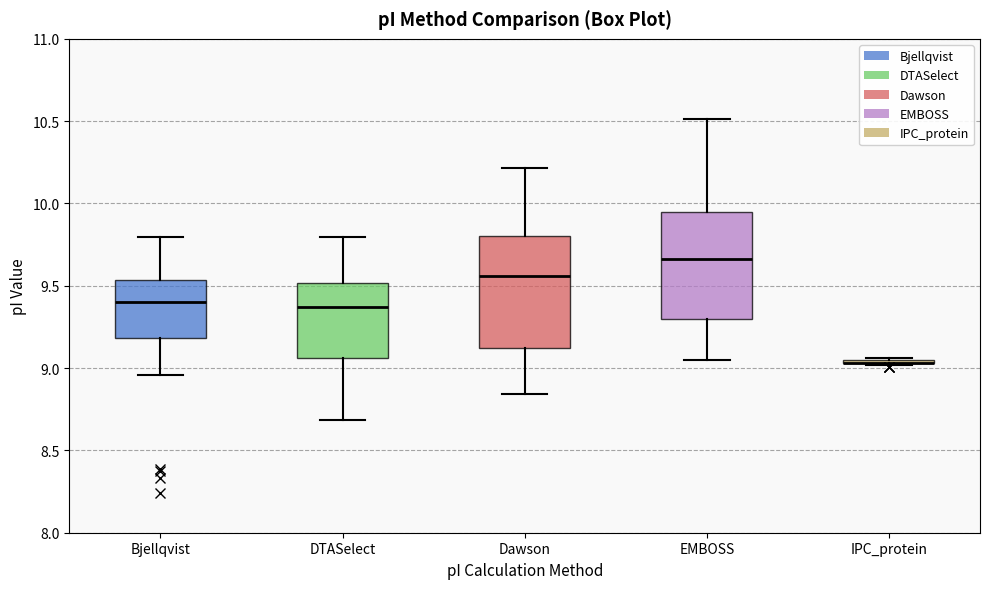

Reading left to right, transcribe this box plot: for each box, give where its median line is, the range the box spans, and where its two whiskers end, as read against the y-axis. The values are not printed on the chart, so give them approximately, as read against the axis.

Bjellqvist: median 9.40, box 9.20 to 9.55, whiskers 8.95 to 9.80
DTASelect: median 9.35, box 9.05 to 9.50, whiskers 8.70 to 9.80
Dawson: median 9.55, box 9.10 to 9.80, whiskers 8.85 to 10.20
EMBOSS: median 9.65, box 9.30 to 9.95, whiskers 9.05 to 10.50
IPC_protein: box collapsed to a line at 9.05, whiskers 9.00 to 9.05